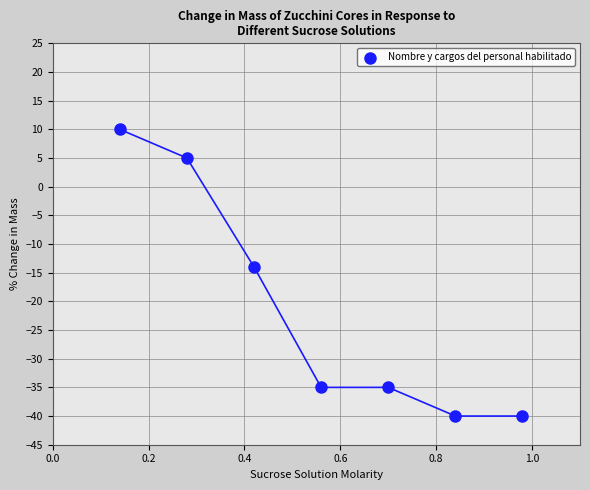

What is the range of Y values (max minus min)?

50